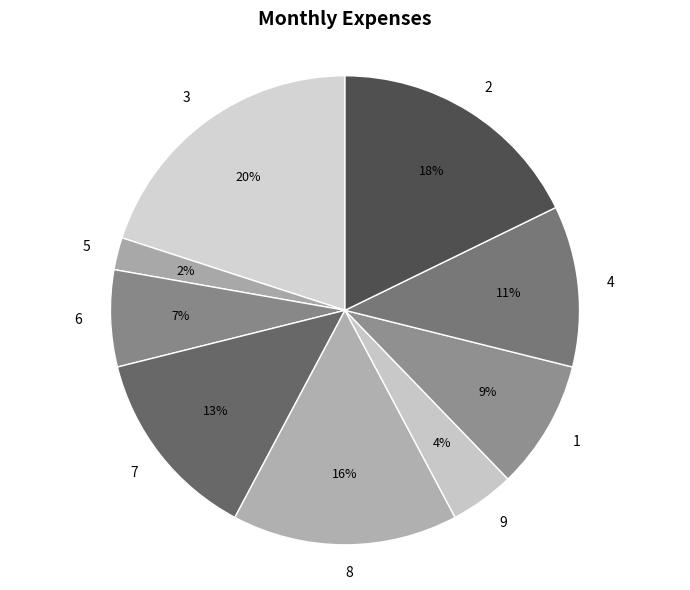

What is the largest slice in the pie chart?

3